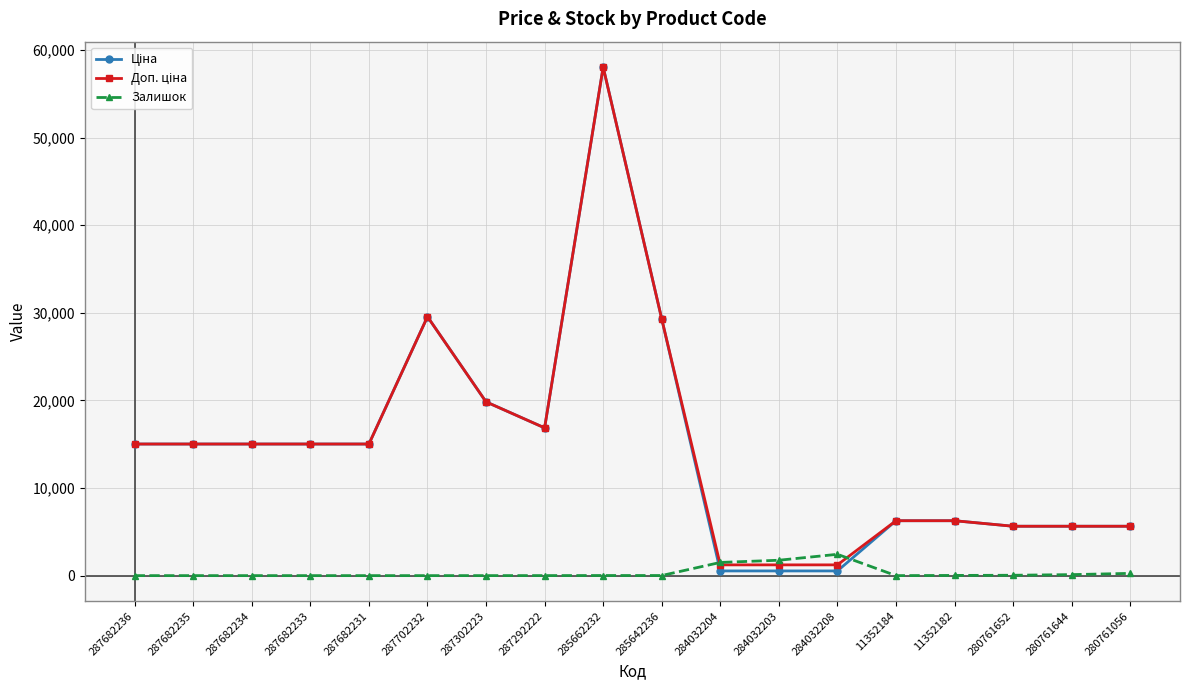

At which category is the sum across all series the highest?

285662232